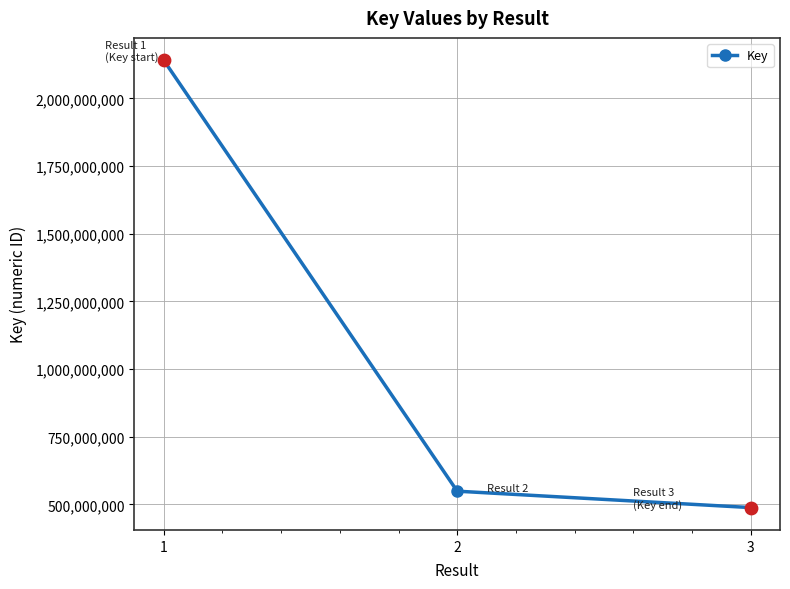

What is the ratio of the value at 1 to the value at 2?

3.9